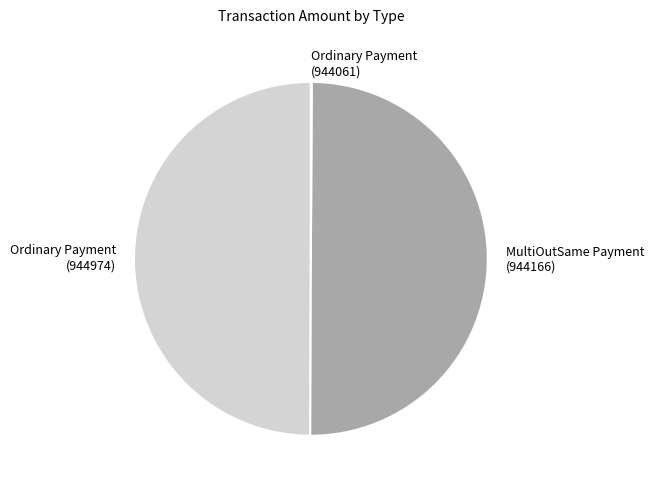

What is the ratio of the value at Ordinary Payment (944974) to the value at MultiOutSame Payment (944166)?

1.0